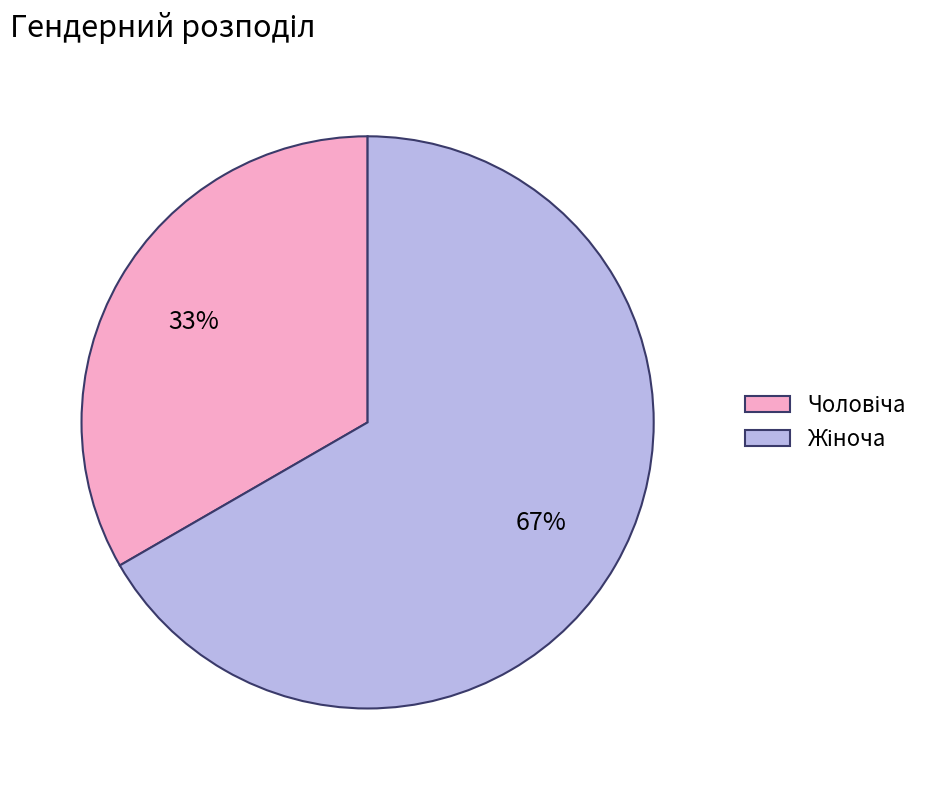

To the nearest percent, what percentage of the pie is Чоловіча?

33%